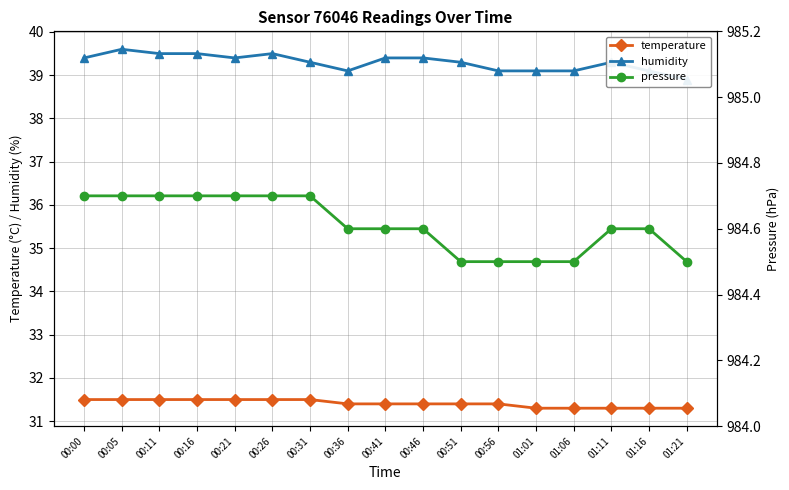

How many lines are shown in the chart?

3